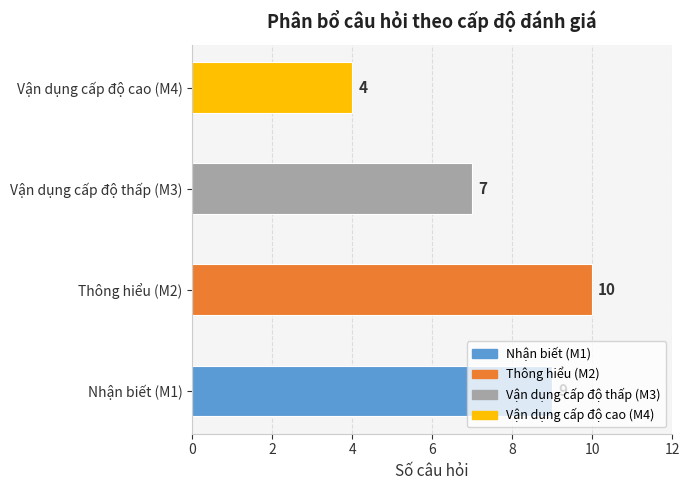

What is the smallest value displayed?

4